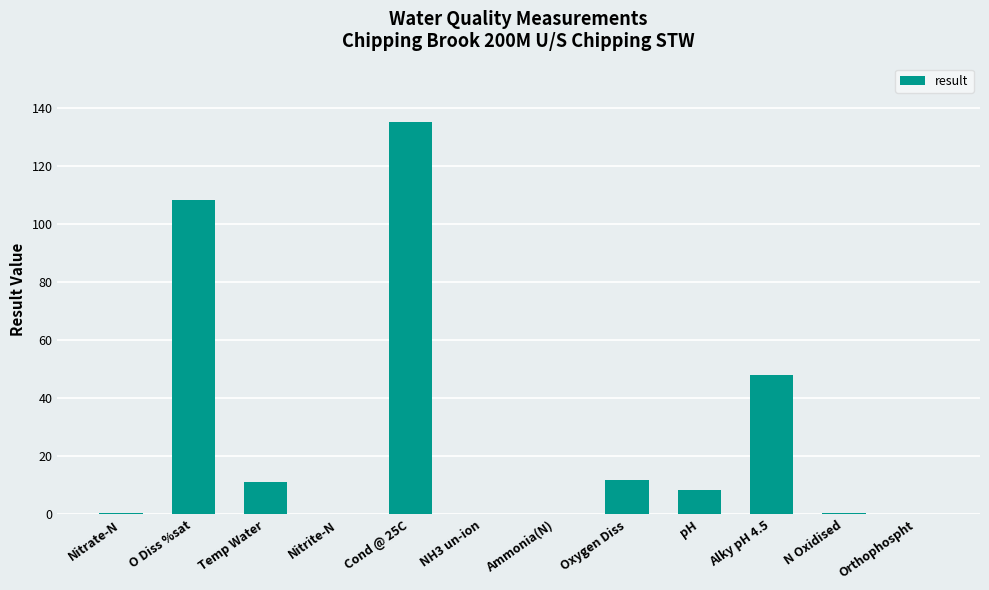

Count the number of data series in this chart.

1